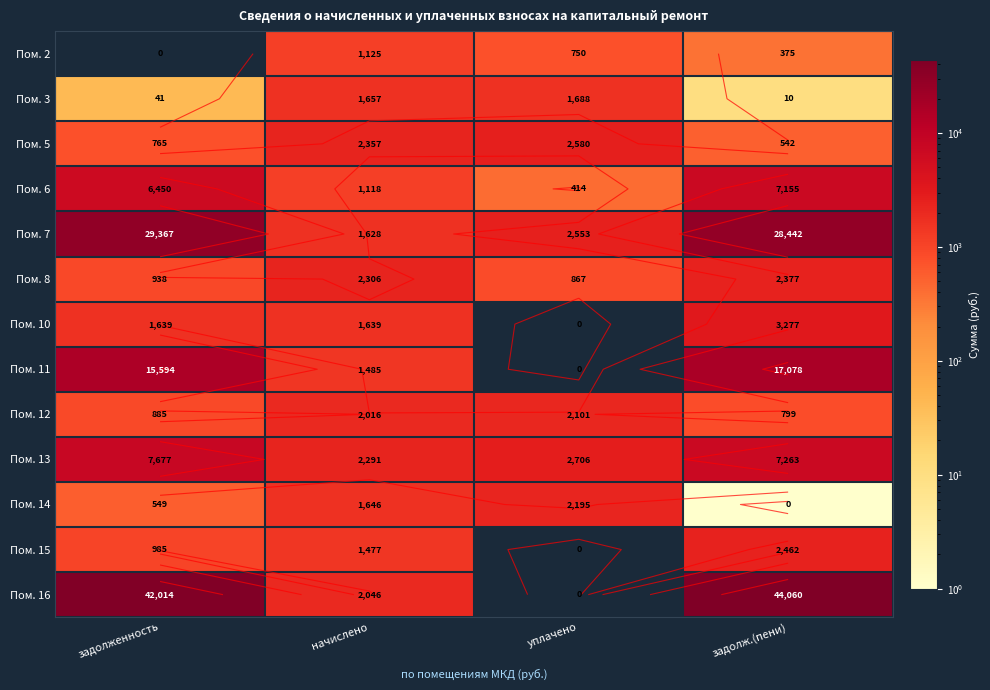

Which category has the highest value across all series?

задолж.(пени)